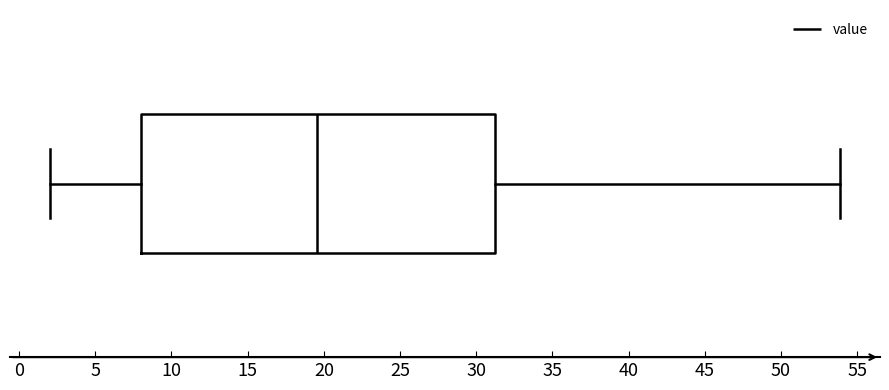

Read this box plot against the x-axis: the position of the median line, the range covered by the box, and the ends of both whiskers. The values are not printed on the chart, so give them approximately, as read against the axis.

median 19.5, box 8.0 to 31.5, whiskers 2.0 to 54.0